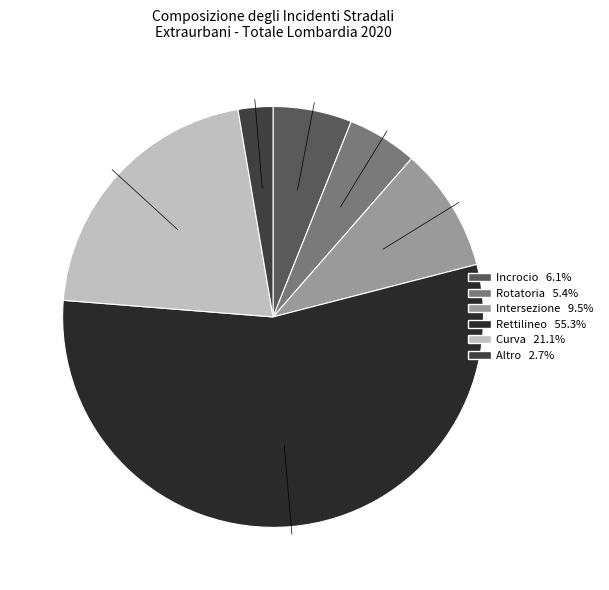

Is it true that Rettilineo is 18% of the pie?

False